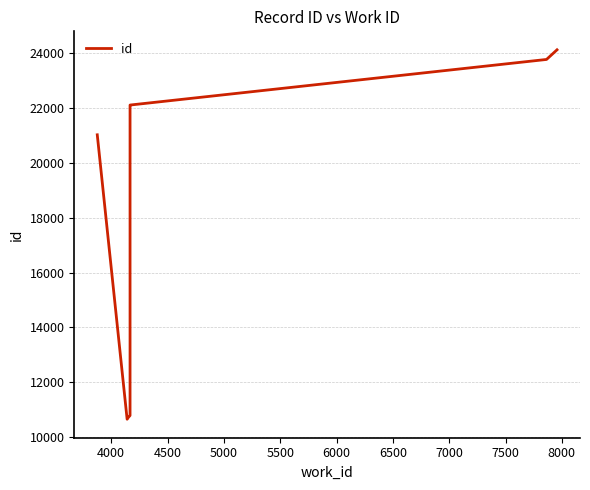

How many interior local valleys (lower than both neighbors) does the data have?

1